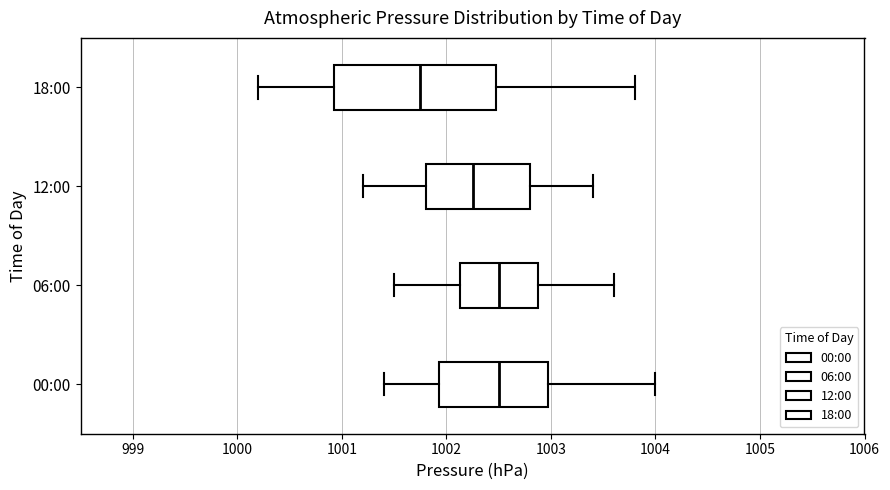

Reading bottom to top, read every box against the x-axis: the position of its median line, the range the box covers, and the ends of its whiskers. The values are not printed on the chart, so give them approximately, as read against the axis.

00:00: median 1002.5, box 1001.9 to 1003.0, whiskers 1001.4 to 1004.0
06:00: median 1002.5, box 1002.1 to 1002.9, whiskers 1001.5 to 1003.6
12:00: median 1002.3, box 1001.8 to 1002.8, whiskers 1001.2 to 1003.4
18:00: median 1001.8, box 1000.9 to 1002.5, whiskers 1000.2 to 1003.8